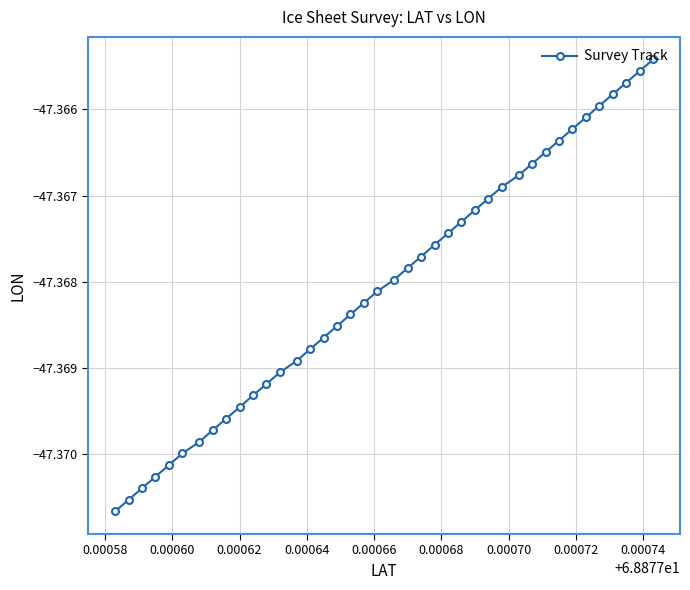

True or false: there are more than 1 points higher than both neighbors.

False